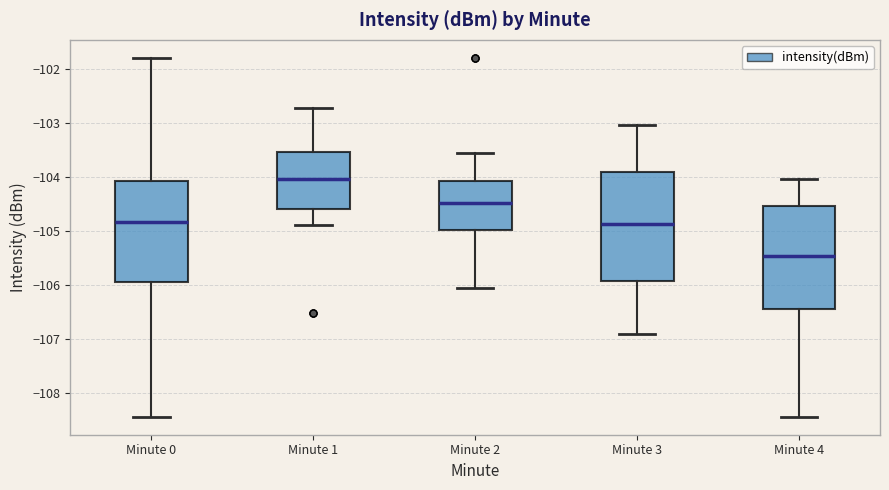

Where is the lower edge of the box for Minute 1 on the y-axis? The values are not printed on the chart, so give them approximately, as read against the axis.

-104.6